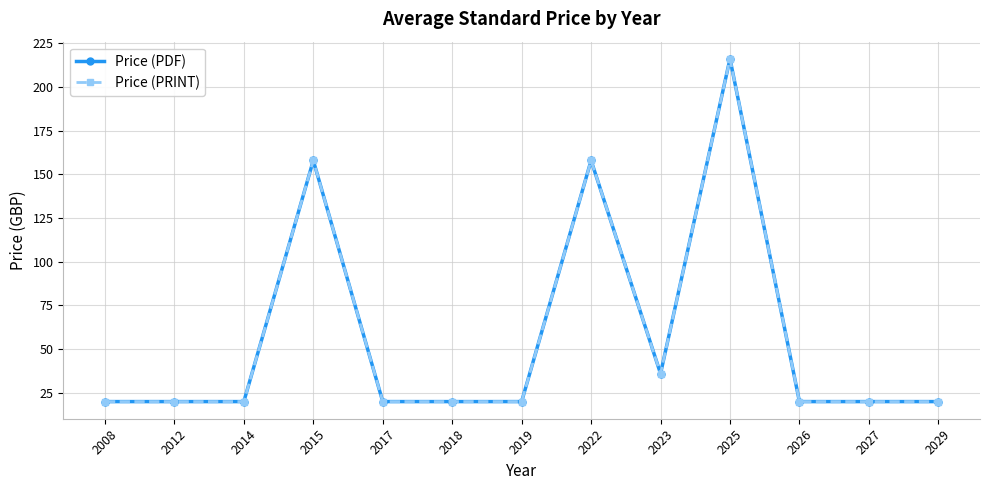

At which label does Price (PRINT) reach its minimum?

2008